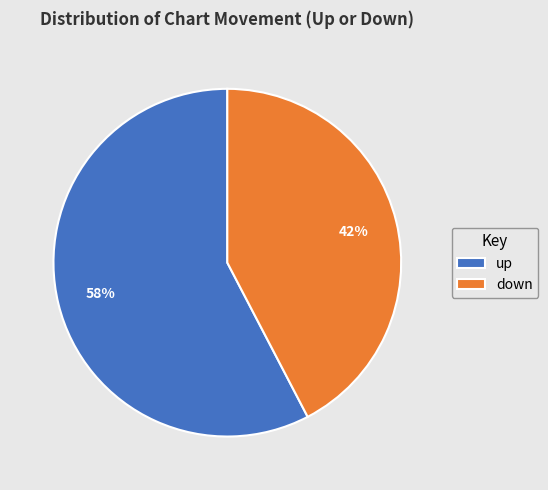

Which slice is the smallest?

down